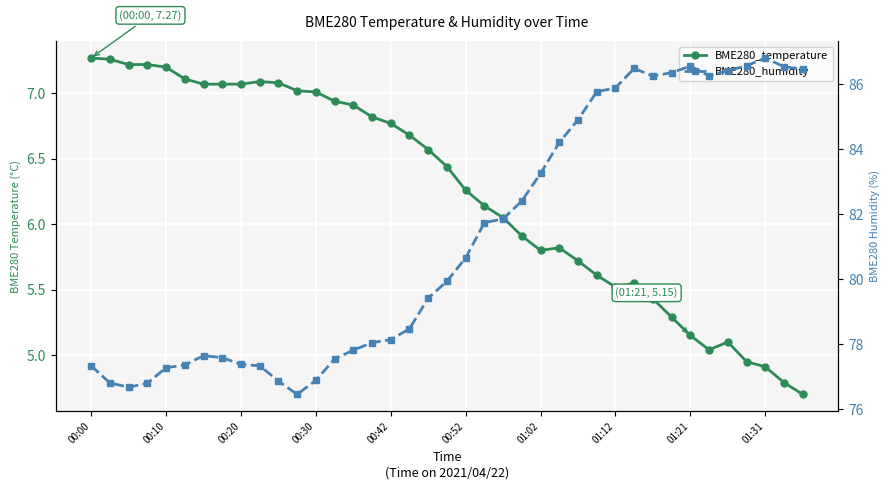

Where does the BME280_temperature series first go above 6?

00:00